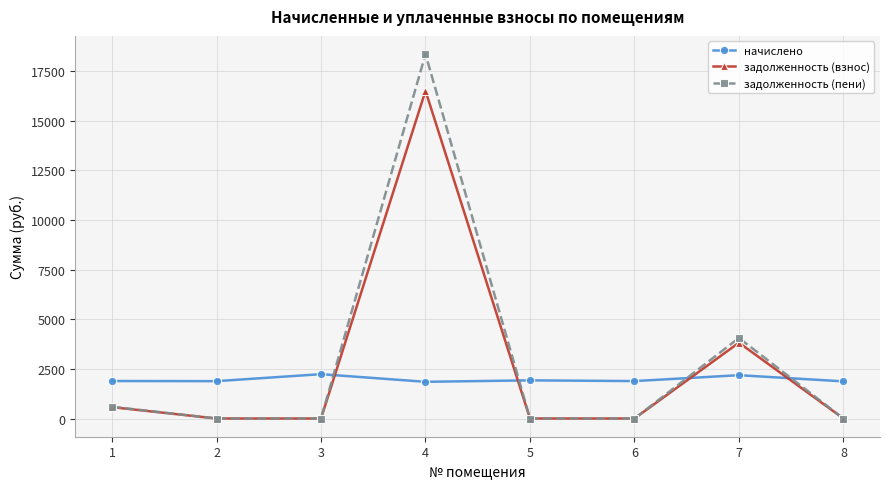

What is the difference between the highest and lowest values at 1?

1317.0